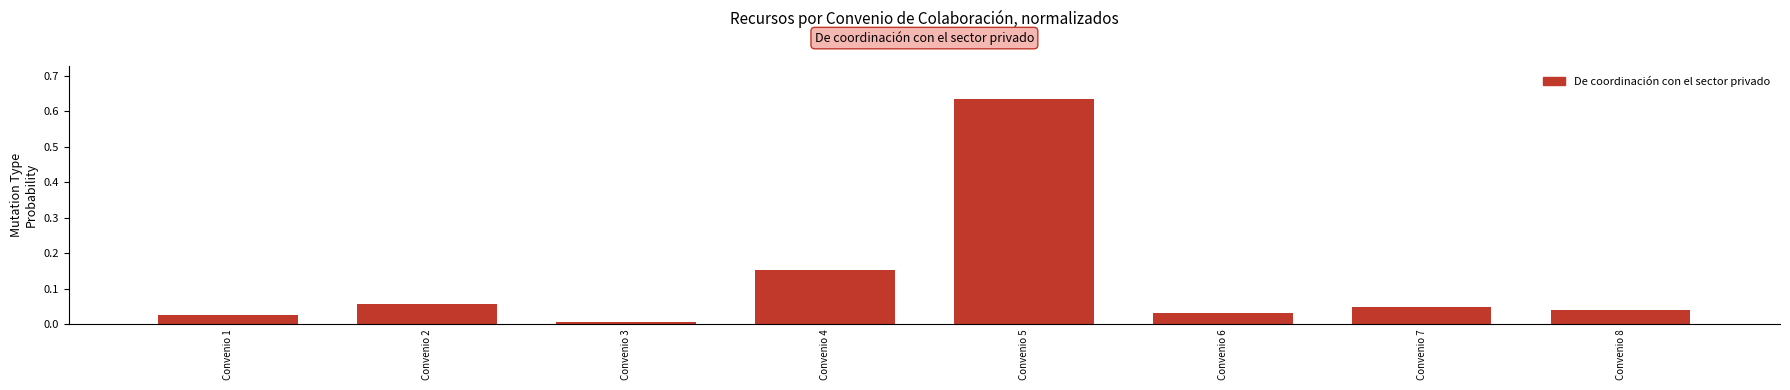

What is the change in value from Convenio 1 to Convenio 4?

+0.1